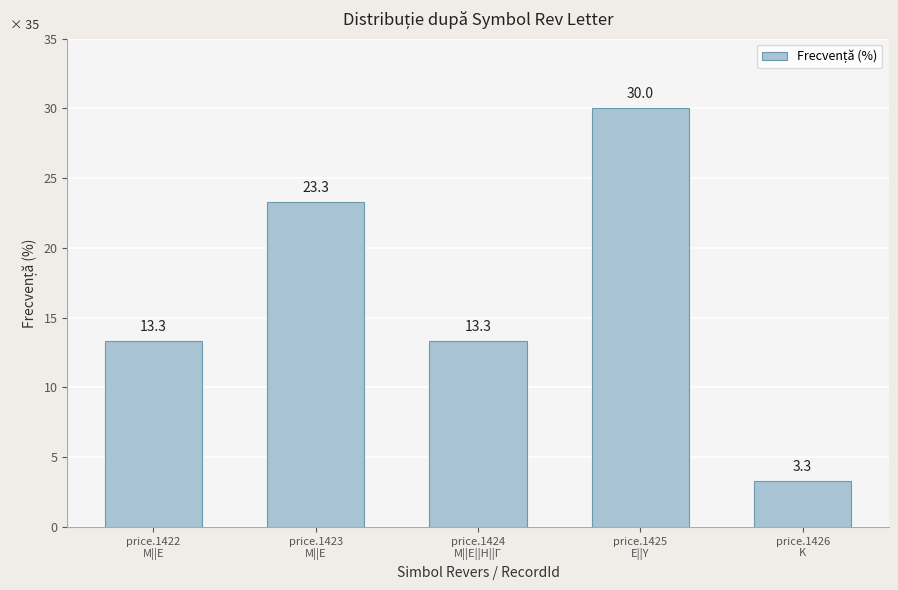

What is the label of the 4th bar from the left?

price.1425
Ε||Υ